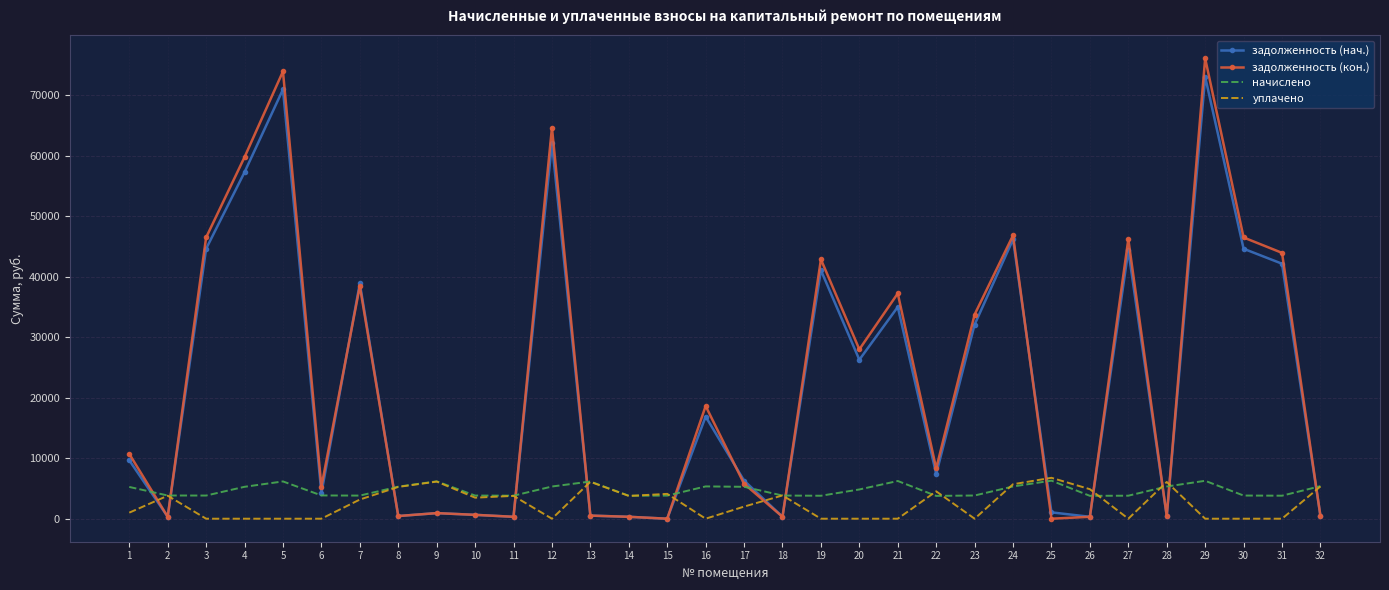

Which series has the largest range (max minus min)?

задолженность (кон.)